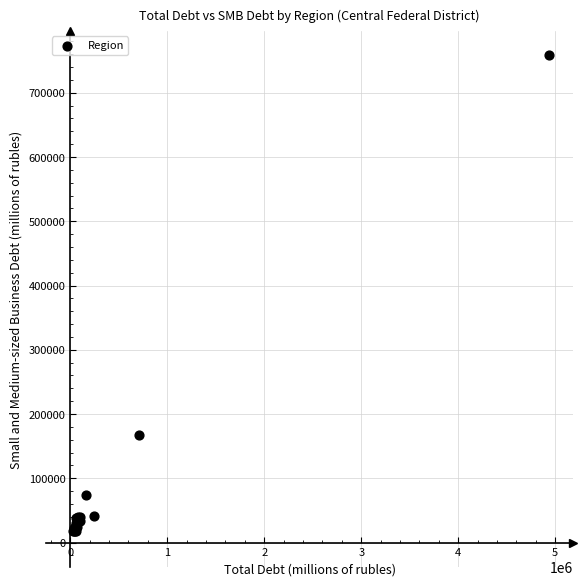

What Y value in the scatter plot is closest to 387879?

167407